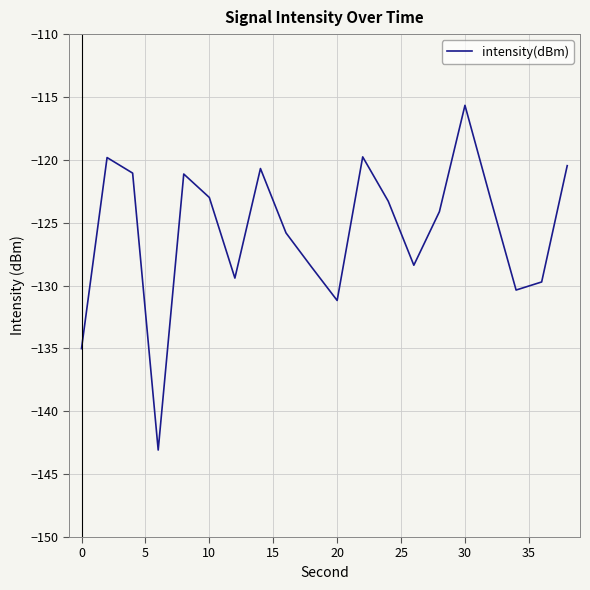

What is the difference between the maximum and minimum values?

27.4